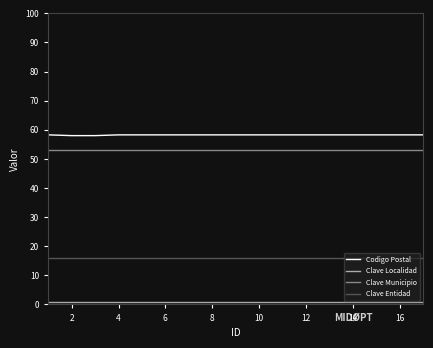

What are all the series names shown in the legend?

Codigo Postal, Clave Localidad, Clave Municipio, Clave Entidad